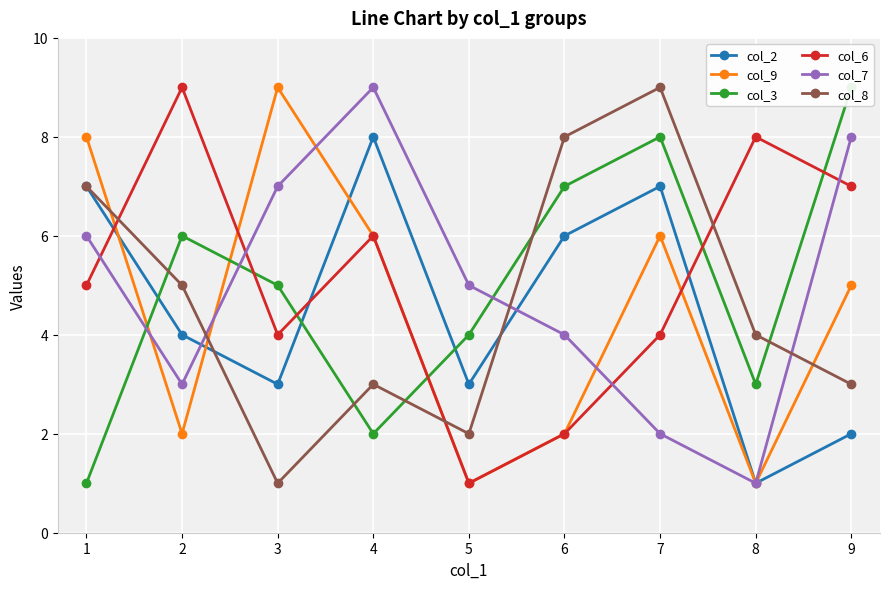

What is the maximum value shown in the chart?

9